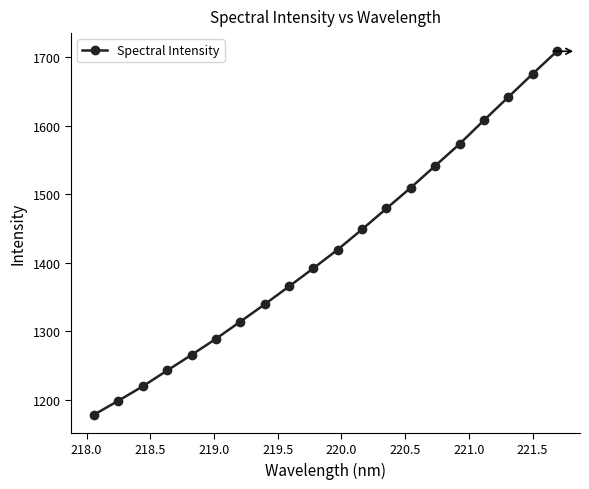

What is the difference between the maximum and minimum values?

530.4